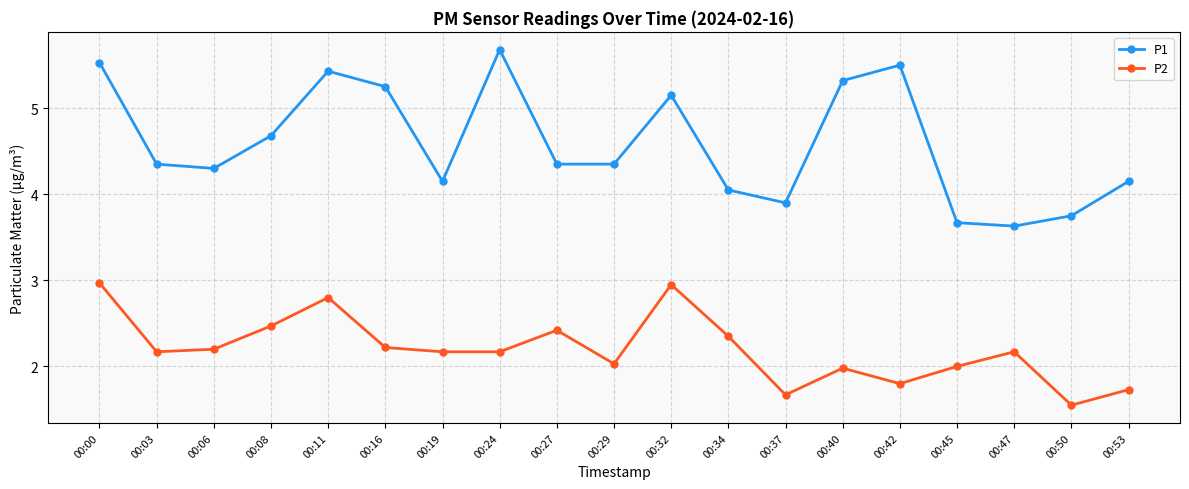

At which label does P1 first exceed 4?

00:00